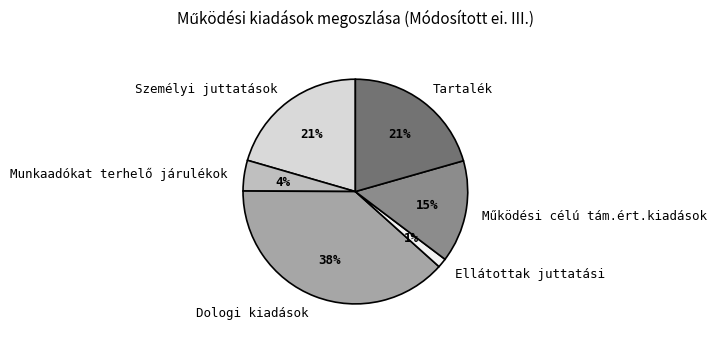

True or false: Dologi kiadások accounts for 38% of the total.

True